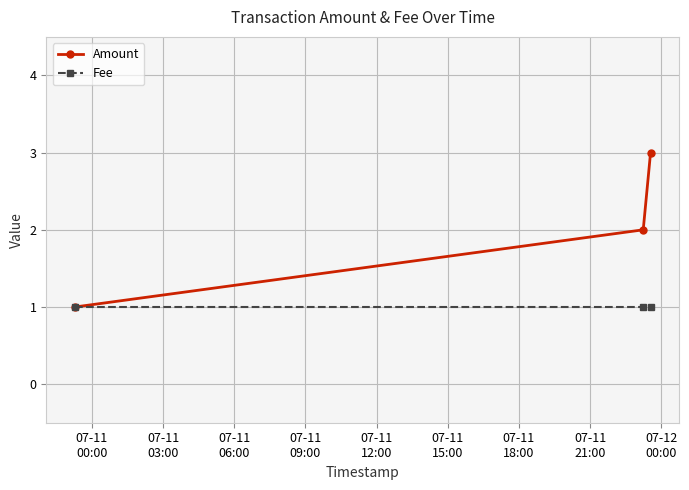

What is the greatest value displayed?

3